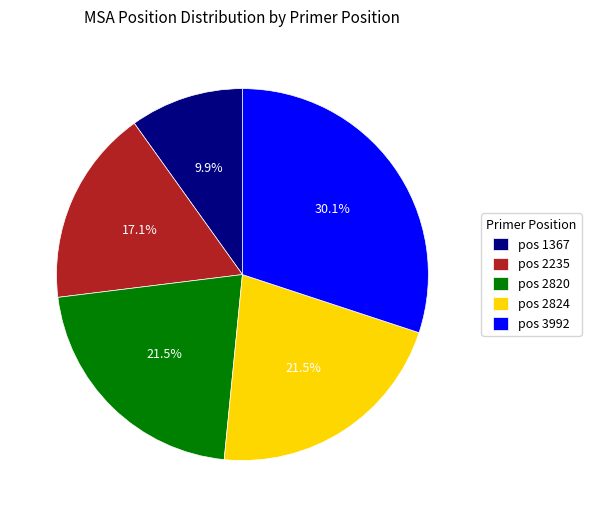

Which slice is the smallest?

pos 1367